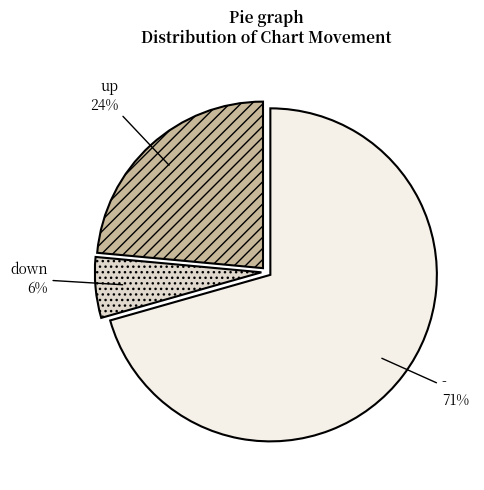

To the nearest percent, what is the average slice percentage?

33%